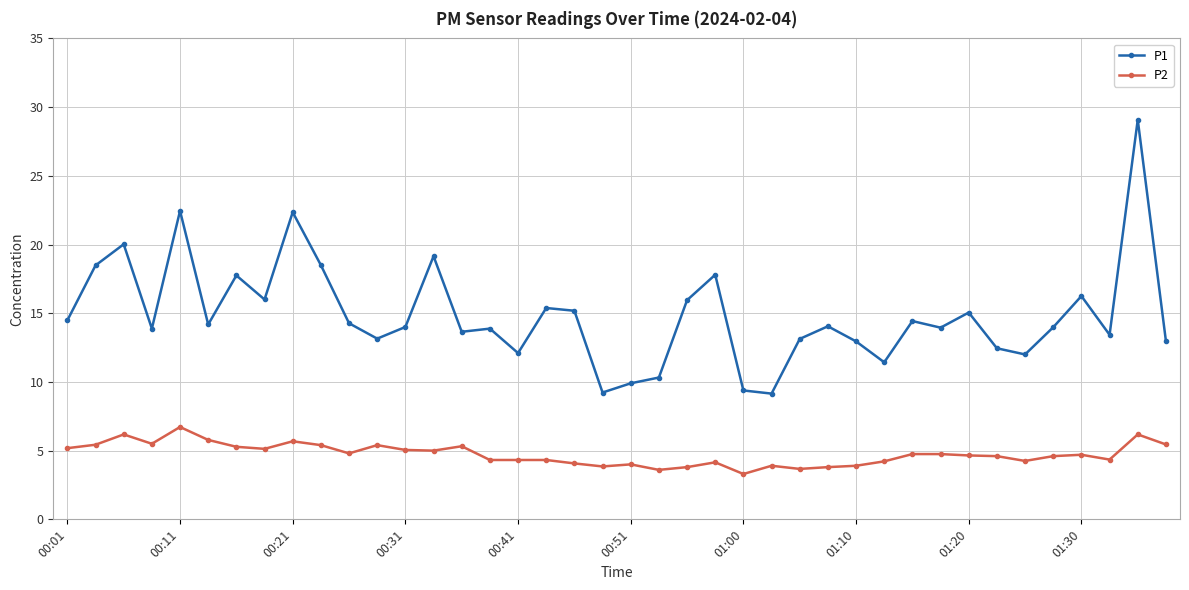

True or false: P1 and P2 intersect in this chart.

False